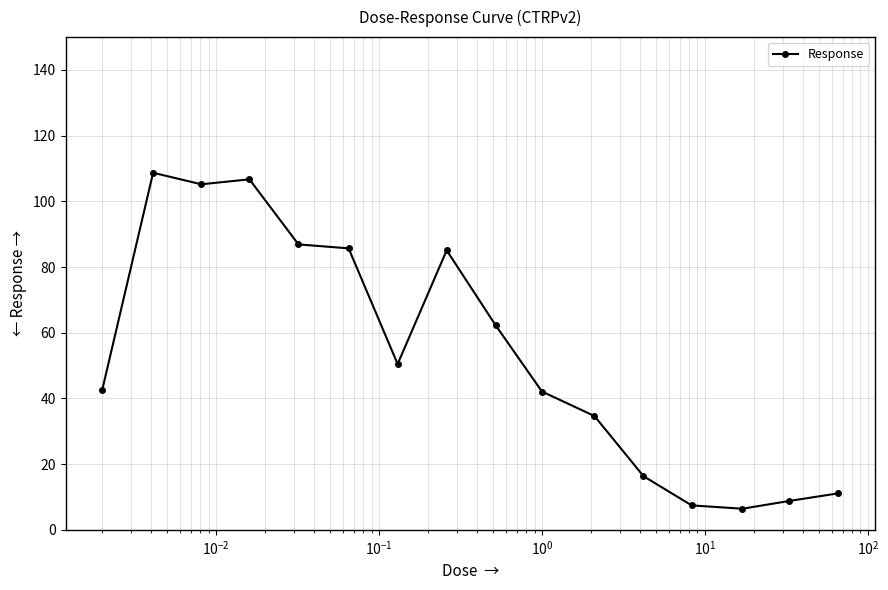

What is the difference between the maximum and minimum values?

102.3